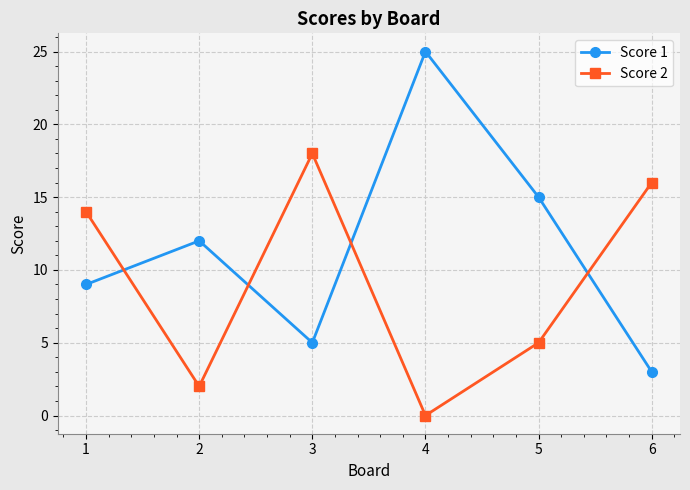

The value of Score 1 at 4 is 25. True or false?

True